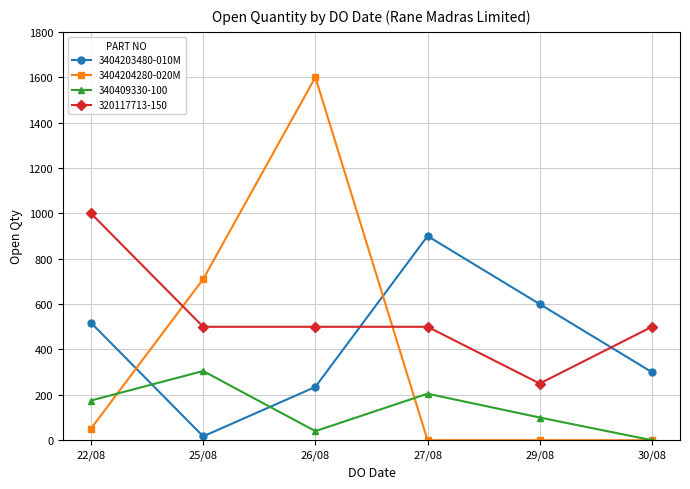

Does the chart display data point markers on the line(s)?

Yes